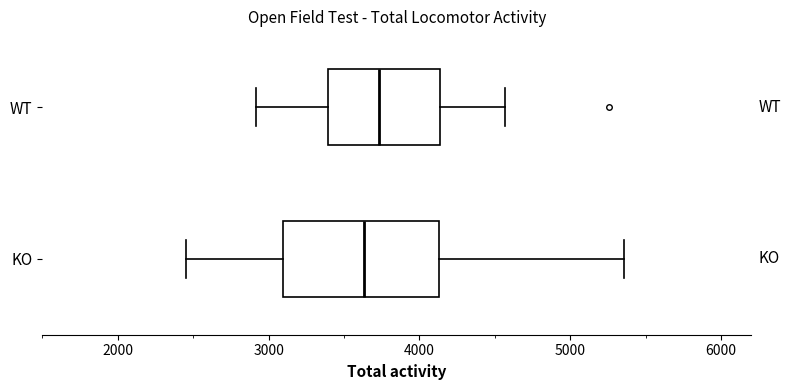

Reading bottom to top, read every box against the x-axis: the position of its median line, the range the box covers, and the ends of its whiskers. The values are not printed on the chart, so give them approximately, as read against the axis.

KO: median 3600, box 3100 to 4100, whiskers 2500 to 5400
WT: median 3700, box 3400 to 4100, whiskers 2900 to 4600